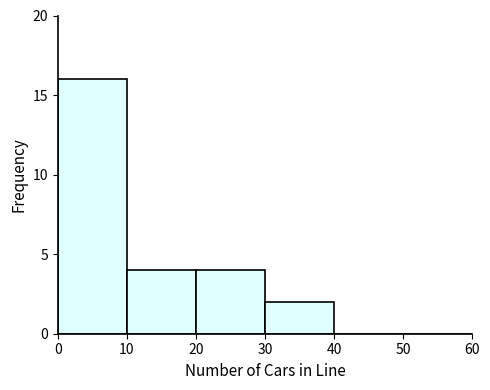

What is the height of the bar covering 0 to 10 on the x-axis? The values are not printed on the chart, so give them approximately, as read against the axis.

16